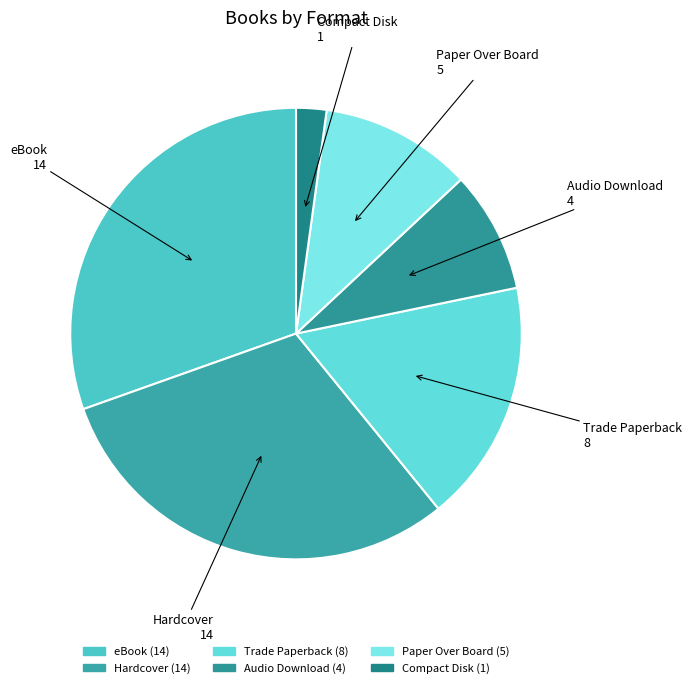

Does any single category account for the majority?

No